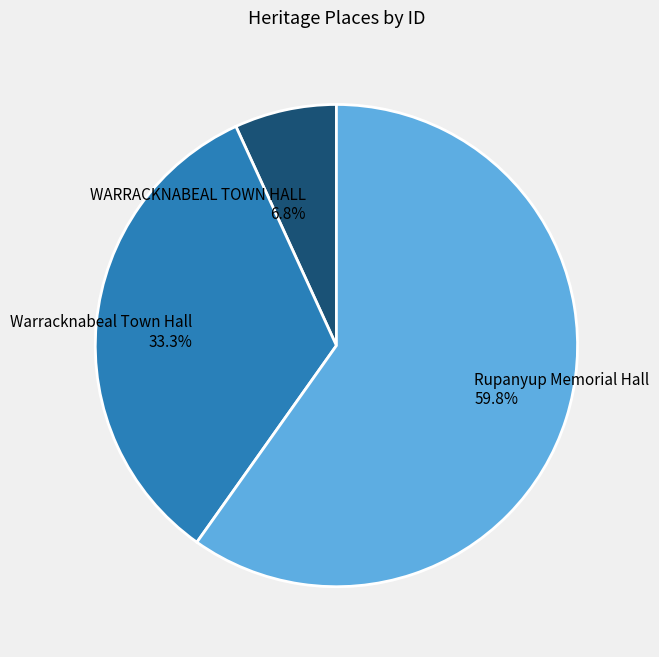

Approximately how many times larger is the value at Warracknabeal Town Hall compared to Rupanyup Memorial Hall?

0.6